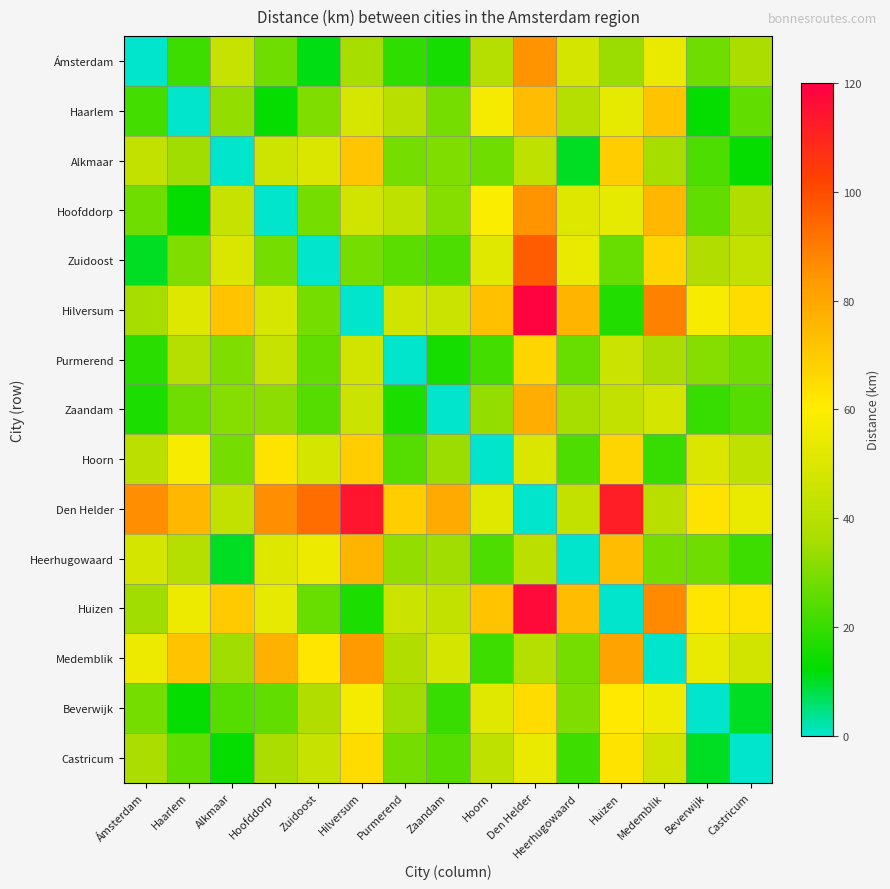

Rank the series by their maximum value, from lowest to highest.

Beverwijk, Castricum, Purmerend, Hoorn, Alkmaar, Haarlem, Heerhugowaard, Zaandam, Medemblik, Ámsterdam, Hoofddorp, Zuidoost, Den Helder, Huizen, Hilversum